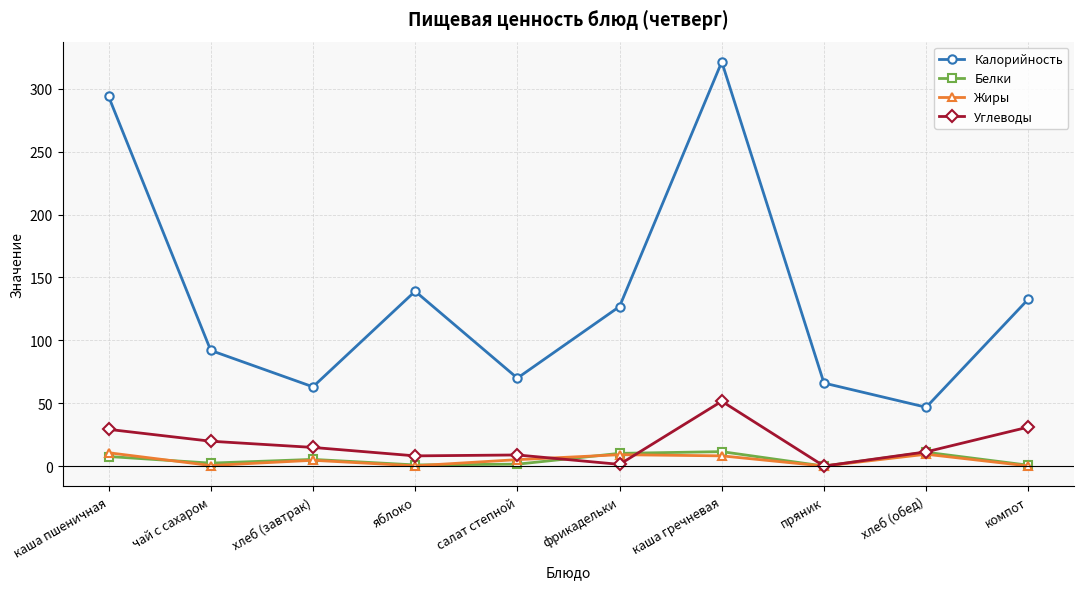

The value of Белки at каша гречневая is 11.5. True or false?

True